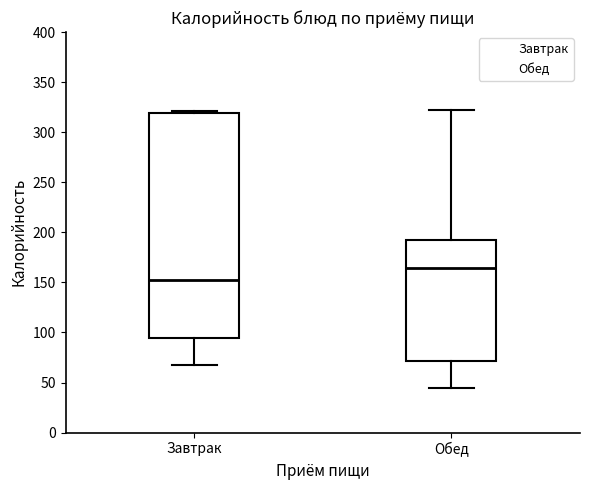

Which box is the tallest, from its lower edge to its upper edge?

Завтрак